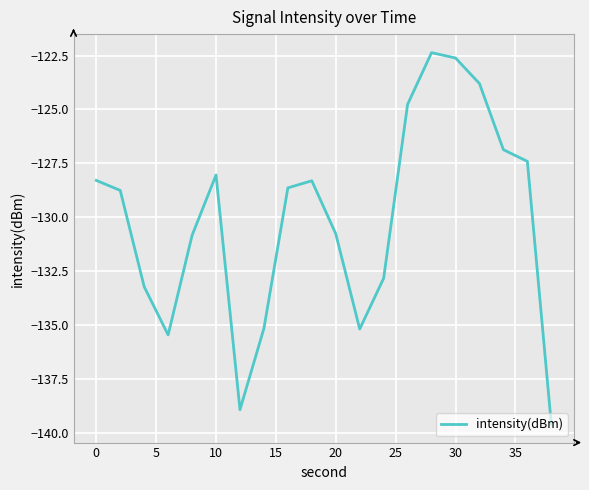

What is the difference between the maximum and minimum values?

17.2